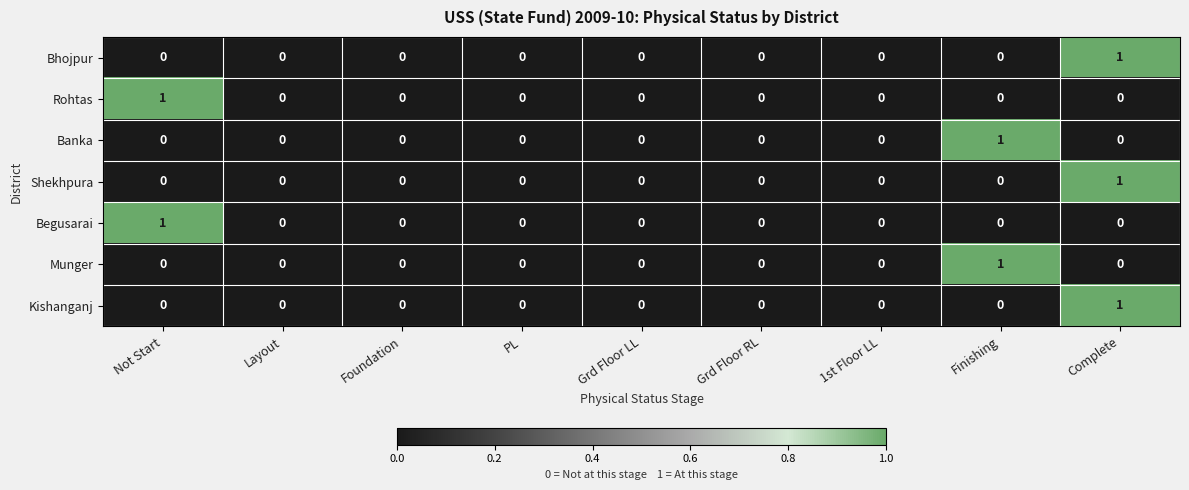

At which category is the sum across all series the highest?

Complete